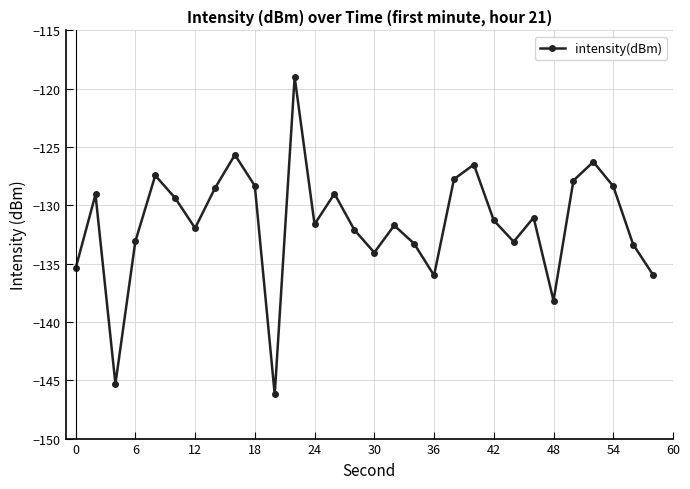

True or false: the data has more than 0 interior local peaks.

True